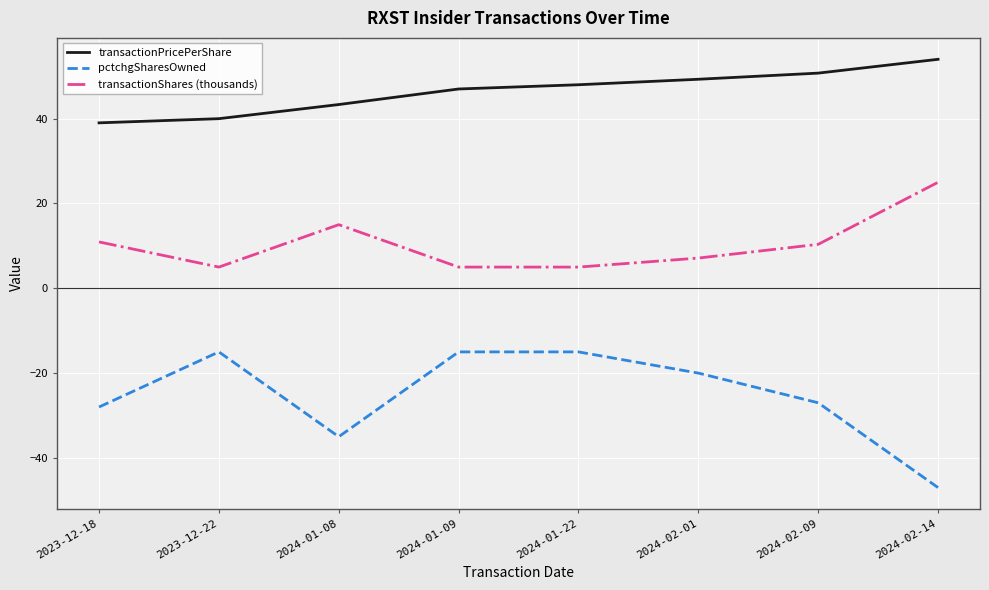

Which series has the largest total across all categories?

transactionPricePerShare